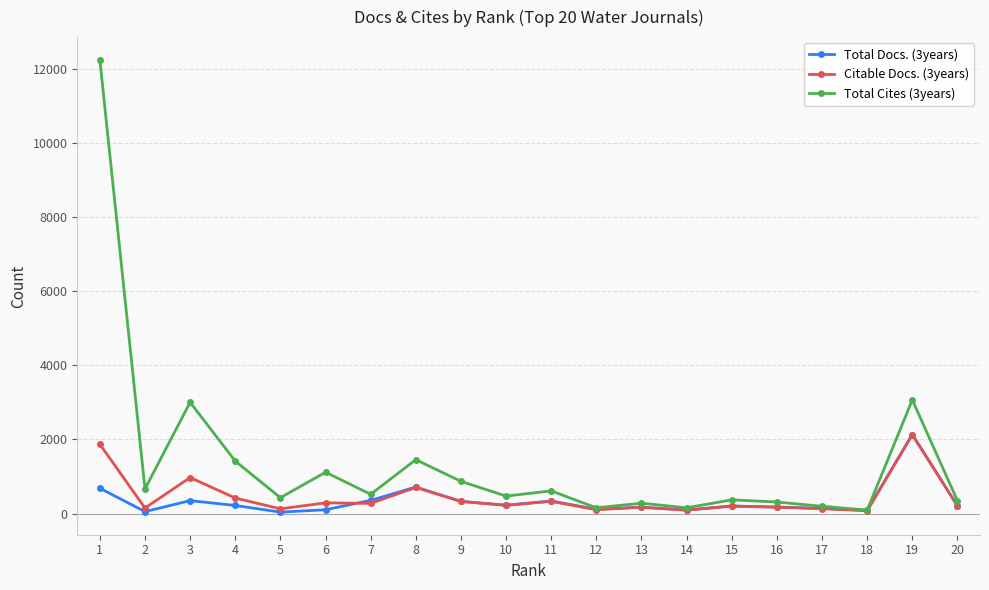

What is the greatest value displayed?

12240